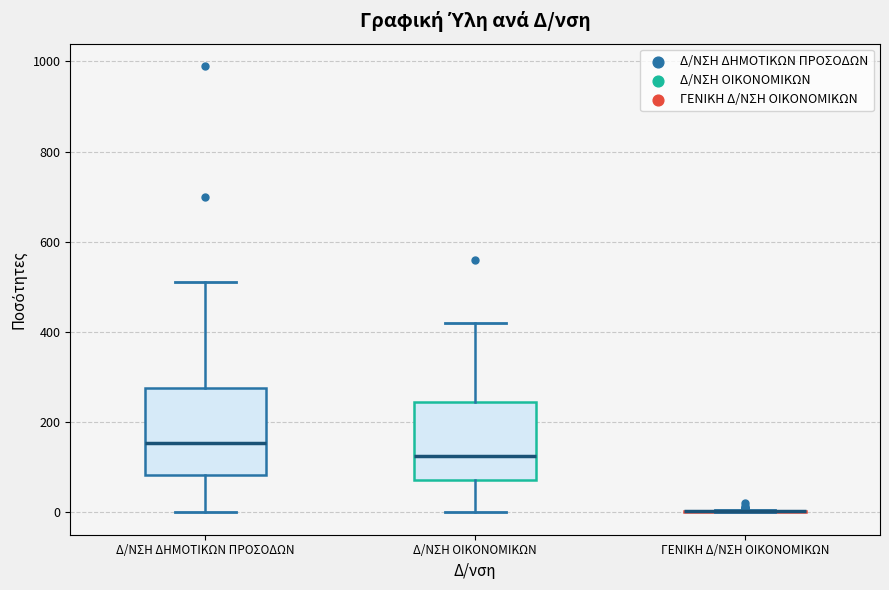

Reading left to right, read every box against the y-axis: the position of its median line, the range the box covers, and the ends of its whiskers. The values are not printed on the chart, so give them approximately, as read against the axis.

Δ/ΝΣΗ ΔΗΜΟΤΙΚΩΝ ΠΡΟΣΟΔΩΝ: median 160, box 80 to 280, whiskers 0 to 520
Δ/ΝΣΗ ΟΙΚΟΝΟΜΙΚΩΝ: median 120, box 80 to 240, whiskers 0 to 420
ΓΕΝΙΚΗ Δ/ΝΣΗ ΟΙΚΟΝΟΜΙΚΩΝ: box collapsed to a line at 0, whiskers 0 to 0